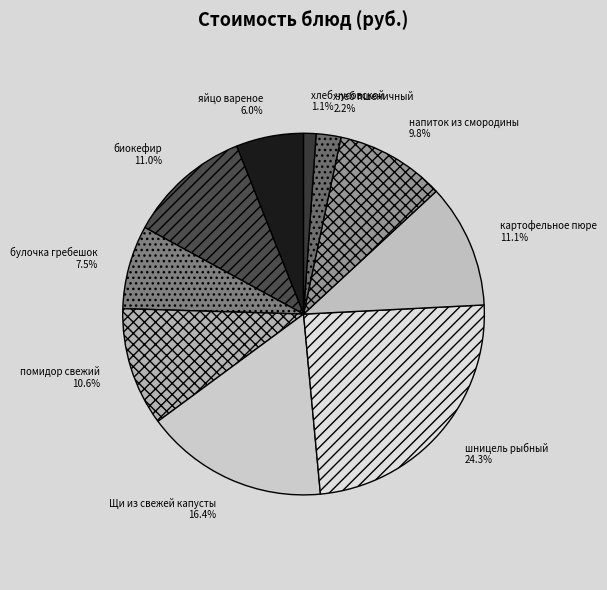

Which slice is the smallest?

хлеб чусовской